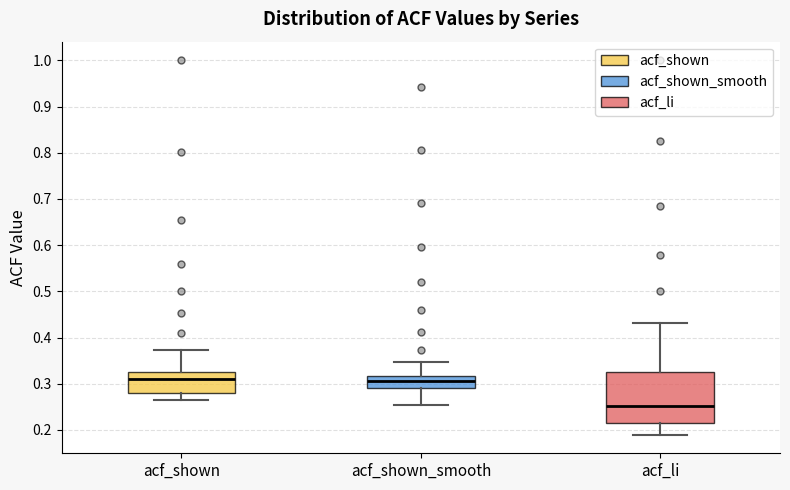

Comparing the boxes themselves (not the whiskers), which one is the tallest?

acf_li